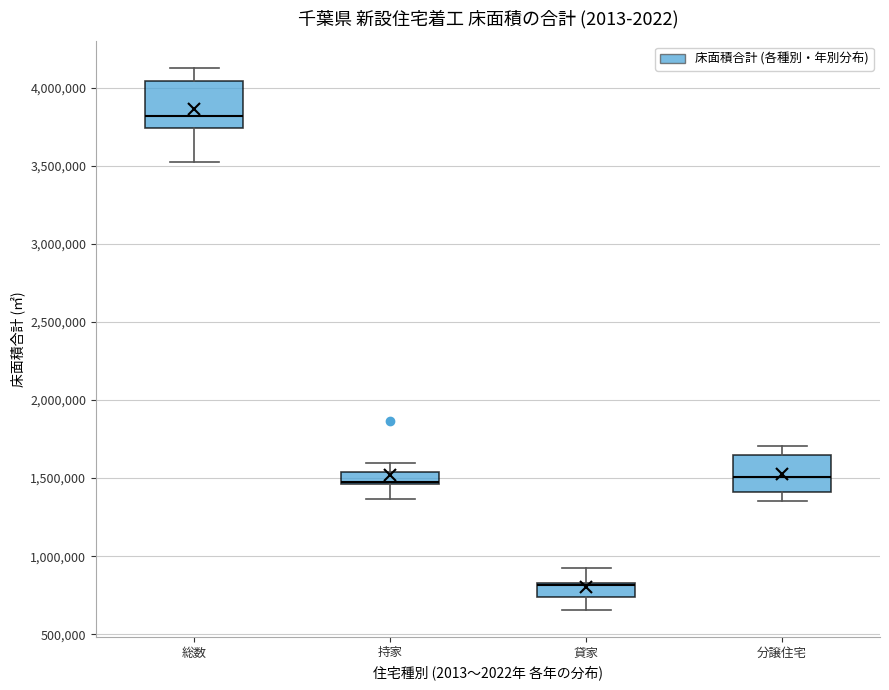

Which box's median line is the lowest?

貸家